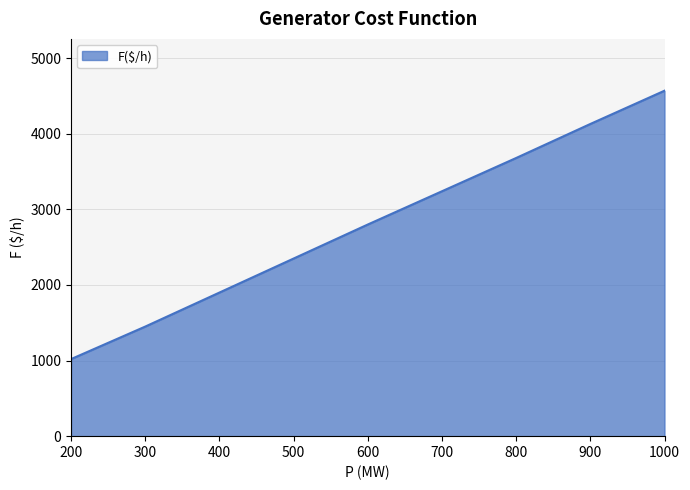

Which category has the lowest value across all series?

200